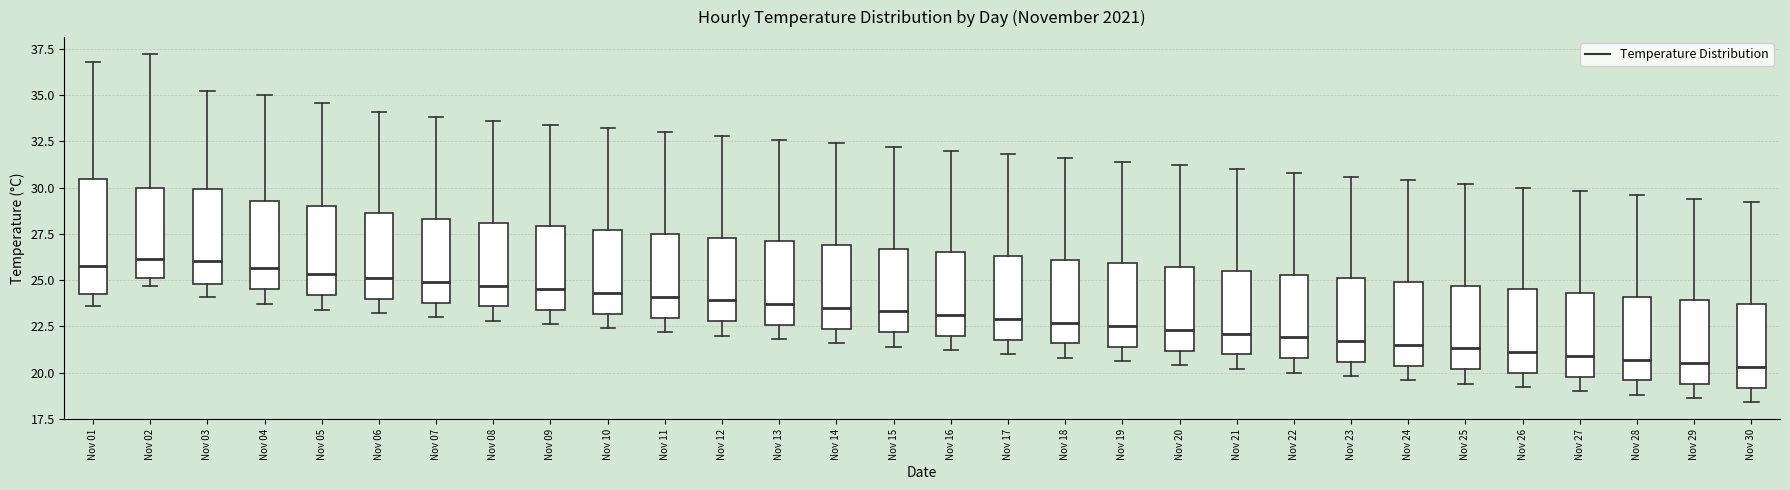

Reading left to right, read every box against the y-axis: the position of its median line, the range the box covers, and the ends of its whiskers. The values are not printed on the chart, so give them approximately, as read against the axis.

Nov 01: median 26.0, box 24.5 to 30.5, whiskers 23.5 to 37.0
Nov 02: median 26.0, box 25.0 to 30.0, whiskers 24.5 to 37.0
Nov 03: median 26.0, box 25.0 to 30.0, whiskers 24.0 to 35.0
Nov 04: median 25.5, box 24.5 to 29.5, whiskers 23.5 to 35.0
Nov 05: median 25.5, box 24.0 to 29.0, whiskers 23.5 to 34.5
Nov 06: median 25.0, box 24.0 to 28.5, whiskers 23.0 to 34.0
Nov 07: median 25.0, box 24.0 to 28.5, whiskers 23.0 to 34.0
Nov 08: median 24.5, box 23.5 to 28.0, whiskers 23.0 to 33.5
Nov 09: median 24.5, box 23.5 to 28.0, whiskers 22.5 to 33.5
Nov 10: median 24.5, box 23.0 to 27.5, whiskers 22.5 to 33.0
Nov 11: median 24.0, box 23.0 to 27.5, whiskers 22.0 to 33.0
Nov 12: median 24.0, box 23.0 to 27.5, whiskers 22.0 to 33.0
Nov 13: median 23.5, box 22.5 to 27.0, whiskers 22.0 to 32.5
Nov 14: median 23.5, box 22.5 to 27.0, whiskers 21.5 to 32.5
Nov 15: median 23.5, box 22.0 to 26.5, whiskers 21.5 to 32.0
Nov 16: median 23.0, box 22.0 to 26.5, whiskers 21.0 to 32.0
Nov 17: median 23.0, box 22.0 to 26.5, whiskers 21.0 to 32.0
Nov 18: median 22.5, box 21.5 to 26.0, whiskers 21.0 to 31.5
Nov 19: median 22.5, box 21.5 to 26.0, whiskers 20.5 to 31.5
Nov 20: median 22.5, box 21.0 to 25.5, whiskers 20.5 to 31.0
Nov 21: median 22.0, box 21.0 to 25.5, whiskers 20.0 to 31.0
Nov 22: median 22.0, box 21.0 to 25.5, whiskers 20.0 to 31.0
Nov 23: median 21.5, box 20.5 to 25.0, whiskers 20.0 to 30.5
Nov 24: median 21.5, box 20.5 to 25.0, whiskers 19.5 to 30.5
Nov 25: median 21.5, box 20.0 to 24.5, whiskers 19.5 to 30.0
Nov 26: median 21.0, box 20.0 to 24.5, whiskers 19.0 to 30.0
Nov 27: median 21.0, box 20.0 to 24.5, whiskers 19.0 to 30.0
Nov 28: median 20.5, box 19.5 to 24.0, whiskers 19.0 to 29.5
Nov 29: median 20.5, box 19.5 to 24.0, whiskers 18.5 to 29.5
Nov 30: median 20.5, box 19.0 to 23.5, whiskers 18.5 to 29.0